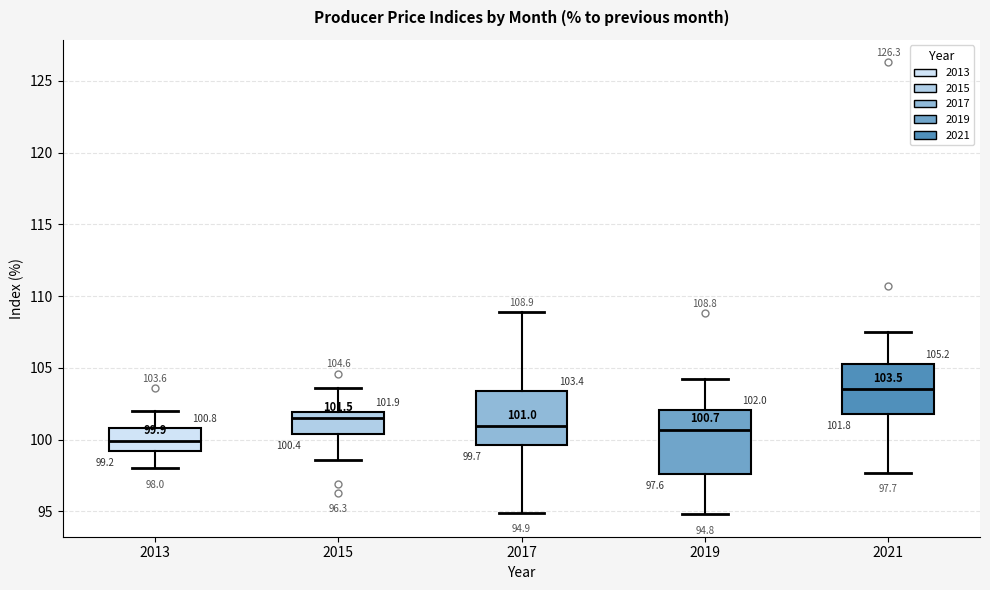

Which box's median line is the lowest?

2013